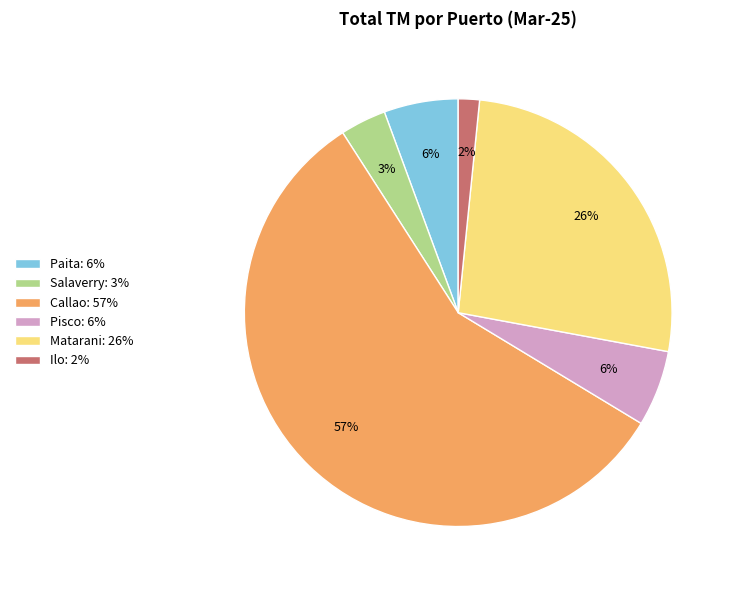

How many slices are in this pie chart?

6